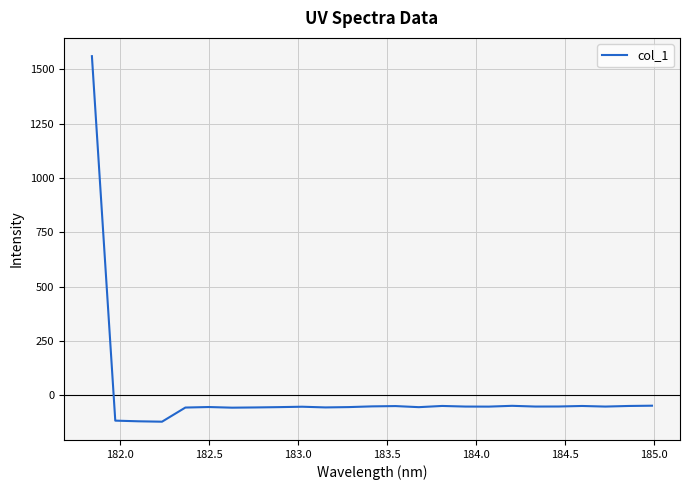

What is the minimum value shown in the chart?

-121.0